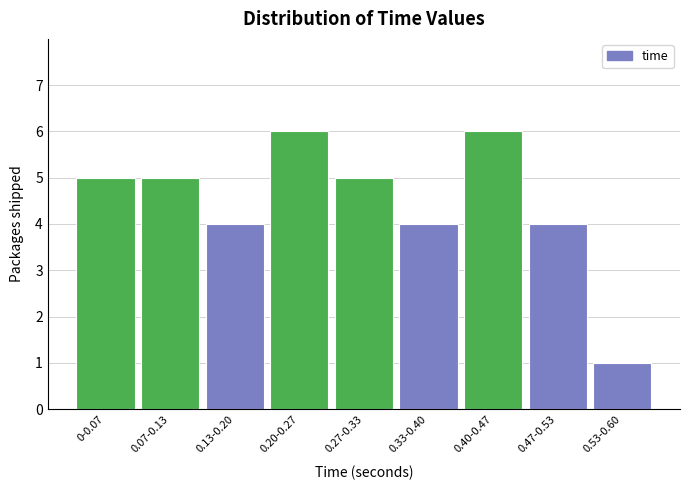

Reading left to right, list all the values displayed in this chart.

0-0.07=5	0.07-0.13=5	0.13-0.20=4	0.20-0.27=6	0.27-0.33=5	0.33-0.40=4	0.40-0.47=6	0.47-0.53=4	0.53-0.60=1